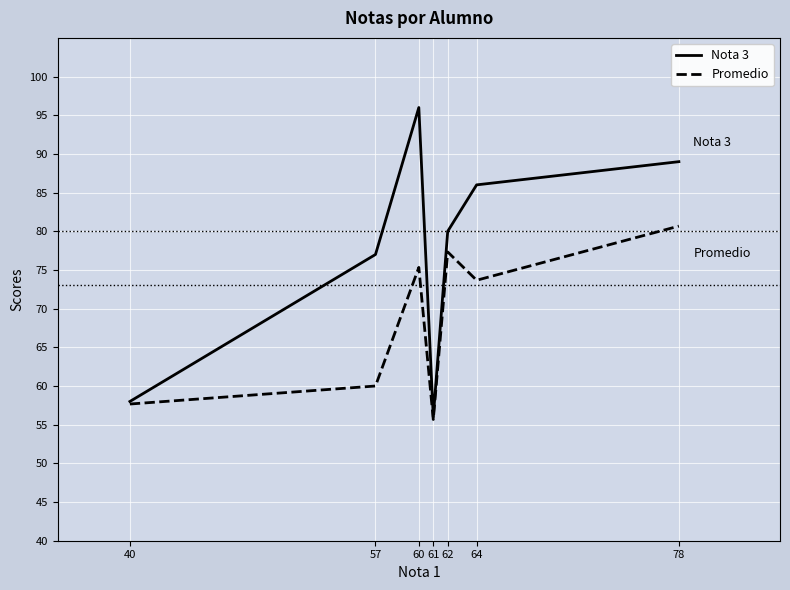

What is the approximate value of Nota 3 at 64?

86.0